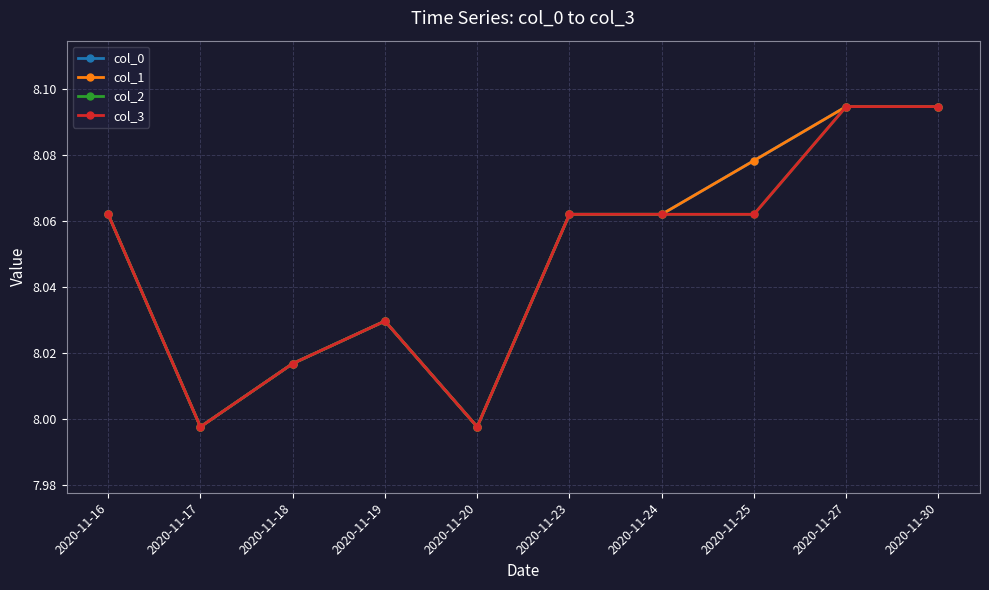

Reading left to right, extract all data points from this chart.

col_0: 8.1	8.0	8.0	8.0	8.0	8.1	8.1	8.1	8.1	8.1
col_1: 8.1	8.0	8.0	8.0	8.0	8.1	8.1	8.1	8.1	8.1
col_2: 8.1	8.0	8.0	8.0	8.0	8.1	8.1	8.1	8.1	8.1
col_3: 8.1	8.0	8.0	8.0	8.0	8.1	8.1	8.1	8.1	8.1